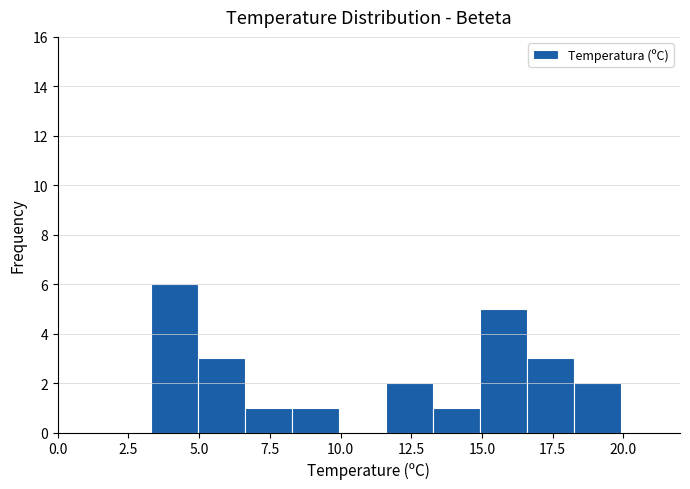

Around what value on the x-axis is the tallest bar? Give the approximate position of its centre, as read against the axis.

4.0